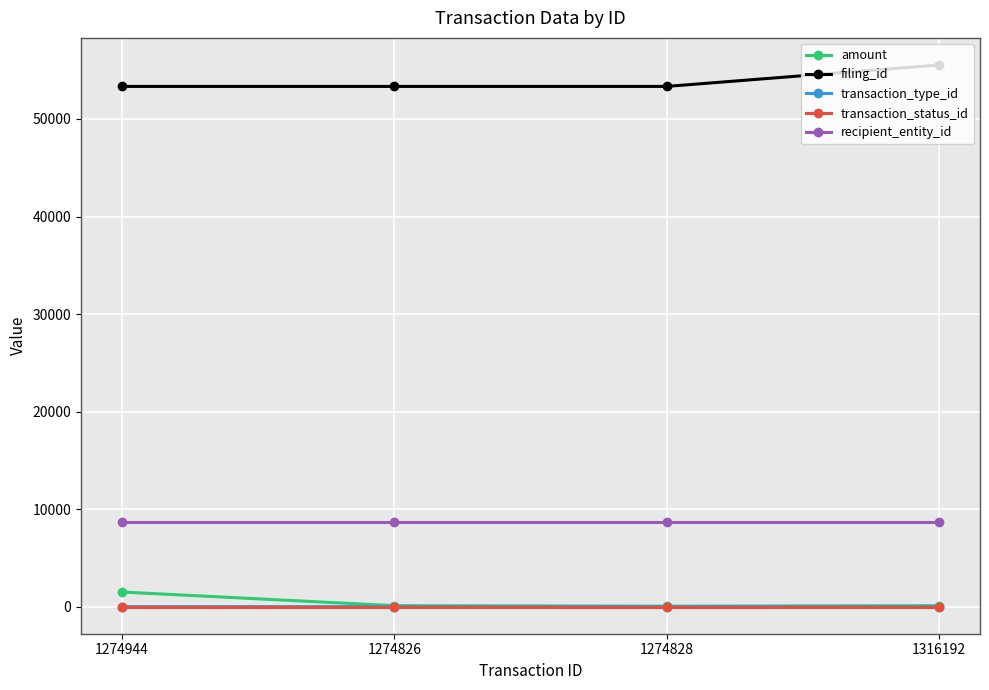

Is it true that recipient_entity_id equals 8673 at 1274944?

True